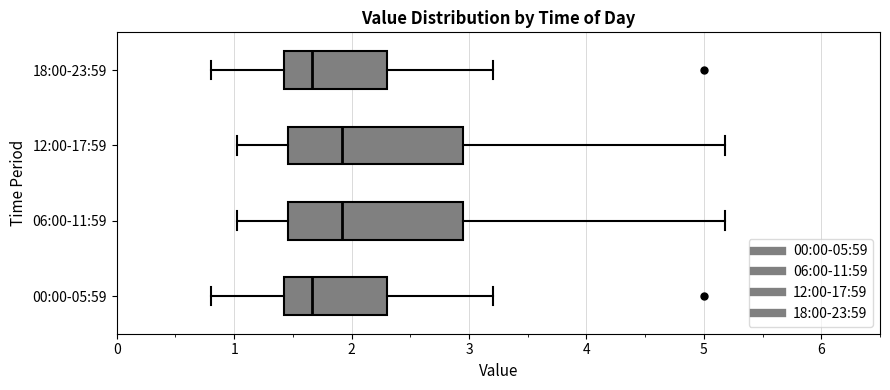

Reading bottom to top, read every box against the x-axis: the position of its median line, the range the box covers, and the ends of its whiskers. The values are not printed on the chart, so give them approximately, as read against the axis.

00:00-05:59: median 1.7, box 1.4 to 2.3, whiskers 0.8 to 3.2
06:00-11:59: median 1.9, box 1.5 to 3.0, whiskers 1.0 to 5.2
12:00-17:59: median 1.9, box 1.5 to 3.0, whiskers 1.0 to 5.2
18:00-23:59: median 1.7, box 1.4 to 2.3, whiskers 0.8 to 3.2